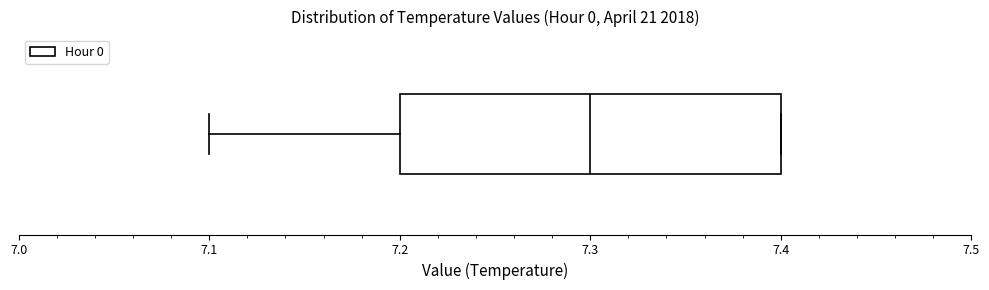

Where is the right edge of the box on the x-axis? The values are not printed on the chart, so give them approximately, as read against the axis.

7.4